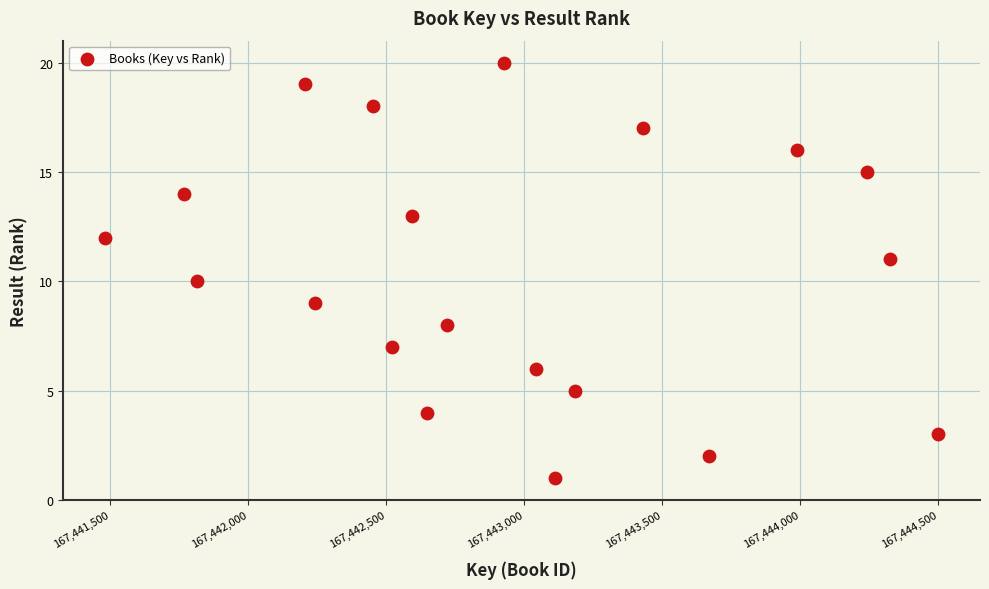

What is the range of X values (max minus min)?

3021